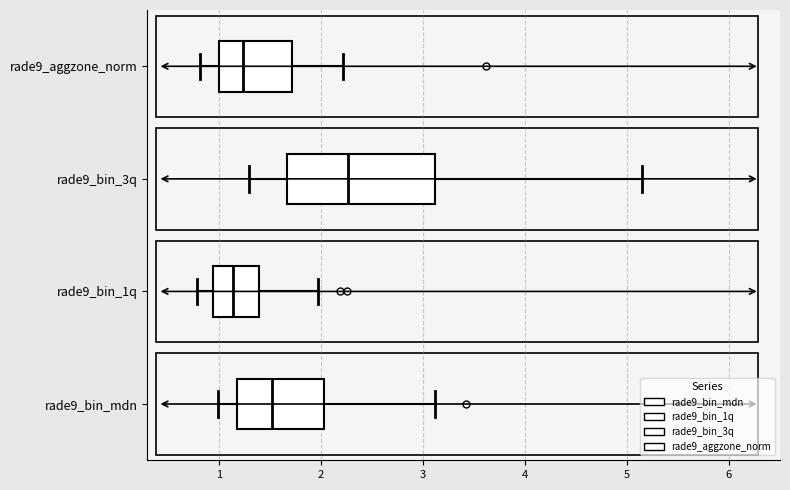

Which box's median line is the furthest to the left?

rade9_bin_1q